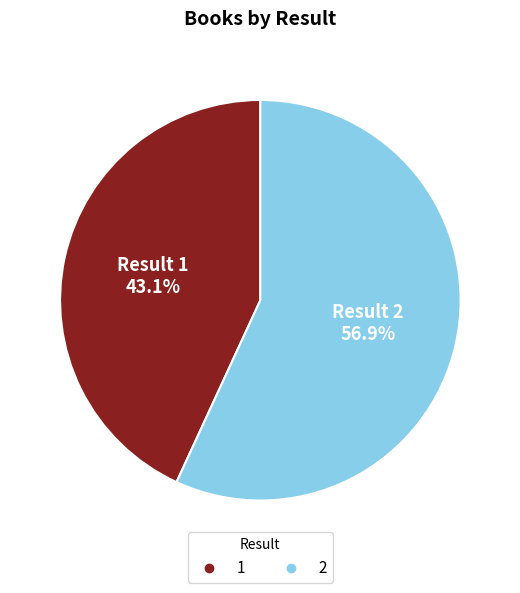

What is the ratio of the value at 2 to the value at 1?

1.3